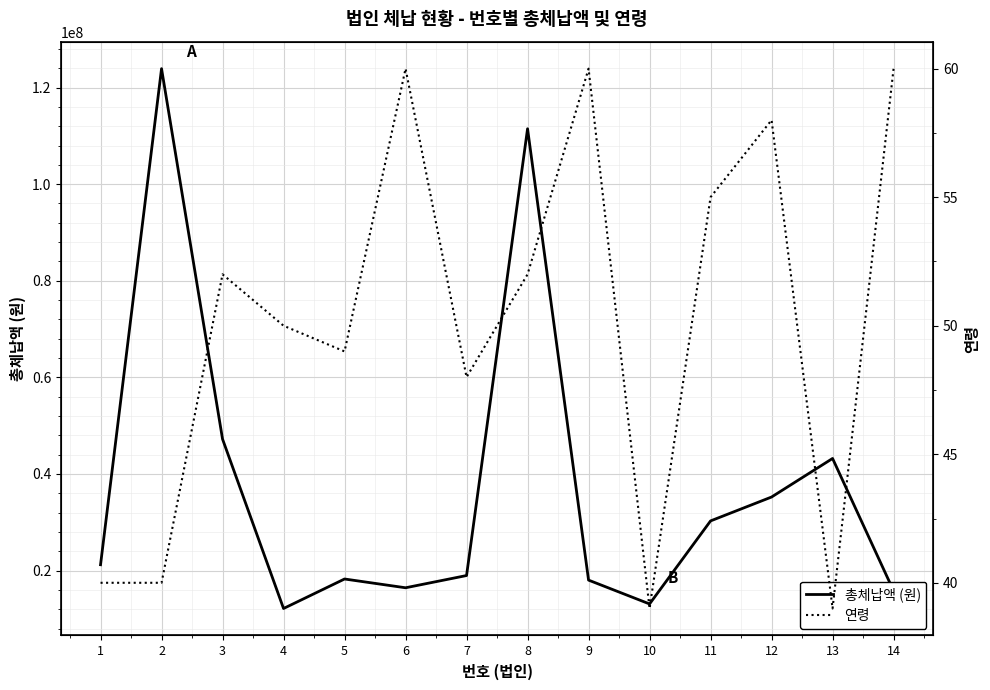

Where is 연령 nearest to the value 49?

5